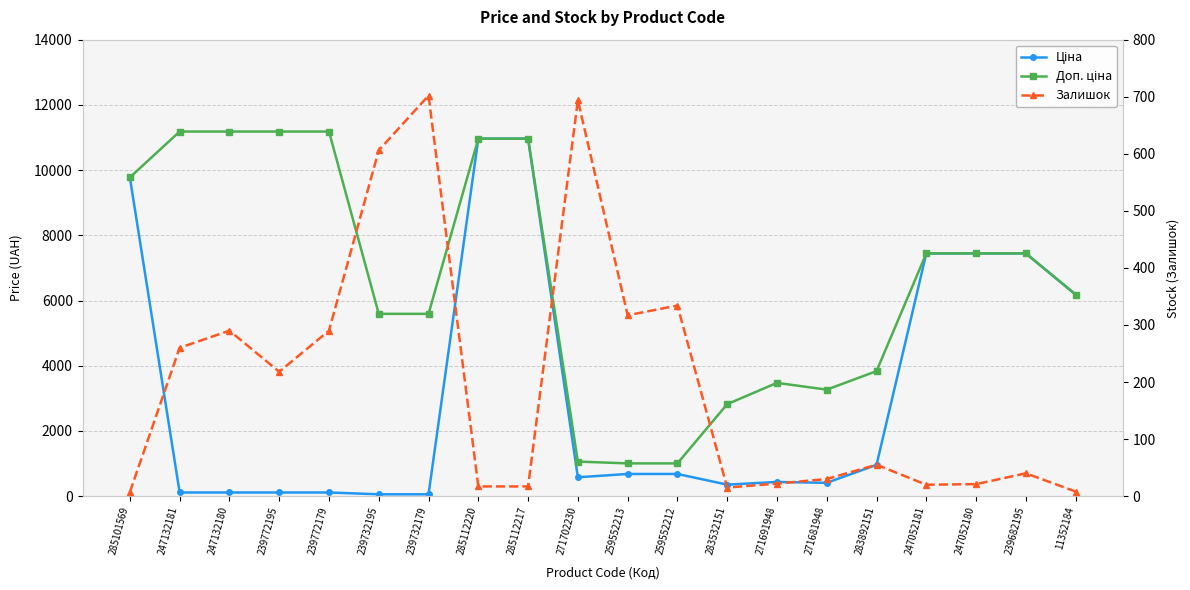

Reading left to right, list all the values displayed in this chart.

Ціна: 9775.5	111.8	111.8	111.8	111.8	55.9	55.9	10964.4	10964.4	578.1	679.8	679.8	352.6	434.3	408.2	958.4	7444.6	7444.6	7444.6	6182.6
Доп. ціна: 9775.5	11182.0	11182.0	11182.0	11182.0	5591.0	5591.0	10964.4	10964.4	1060.0	1004.1	1004.1	2821.2	3474.1	3265.8	3833.8	7444.6	7444.6	7444.6	6182.6
Залишок: 7.0	260.0	290.0	218.0	290.0	606.0	702.0	17.0	17.0	694.0	317.0	334.0	15.0	22.0	30.0	55.0	20.0	21.0	40.0	8.0